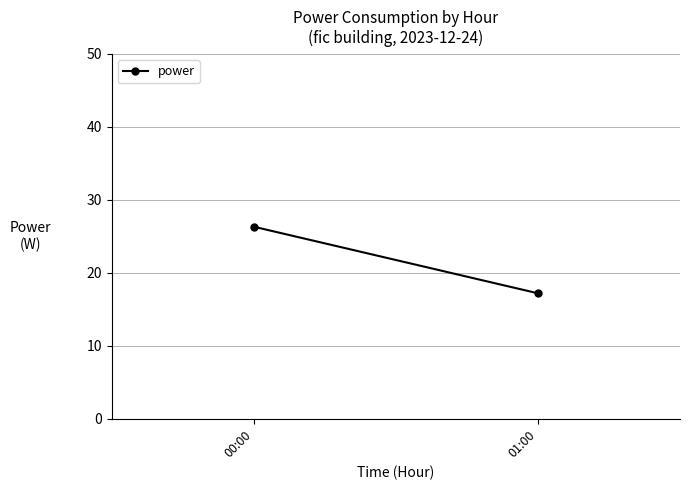

Count the number of data series in this chart.

1